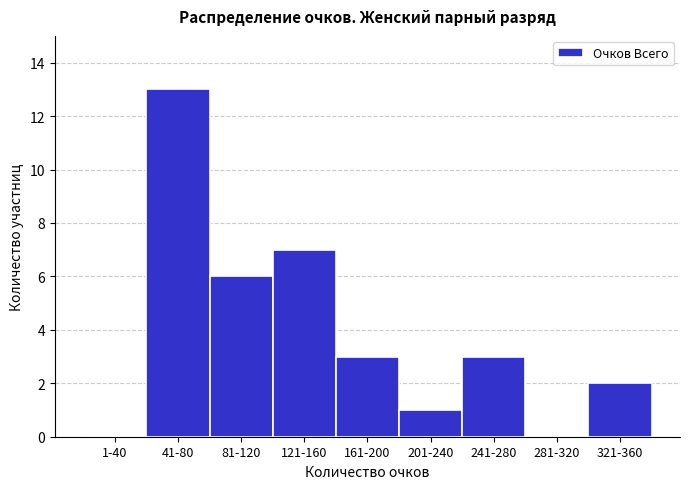

Reading left to right, extract all data points from this chart.

1-40=0	41-80=13	81-120=6	121-160=7	161-200=3	201-240=1	241-280=3	281-320=0	321-360=2